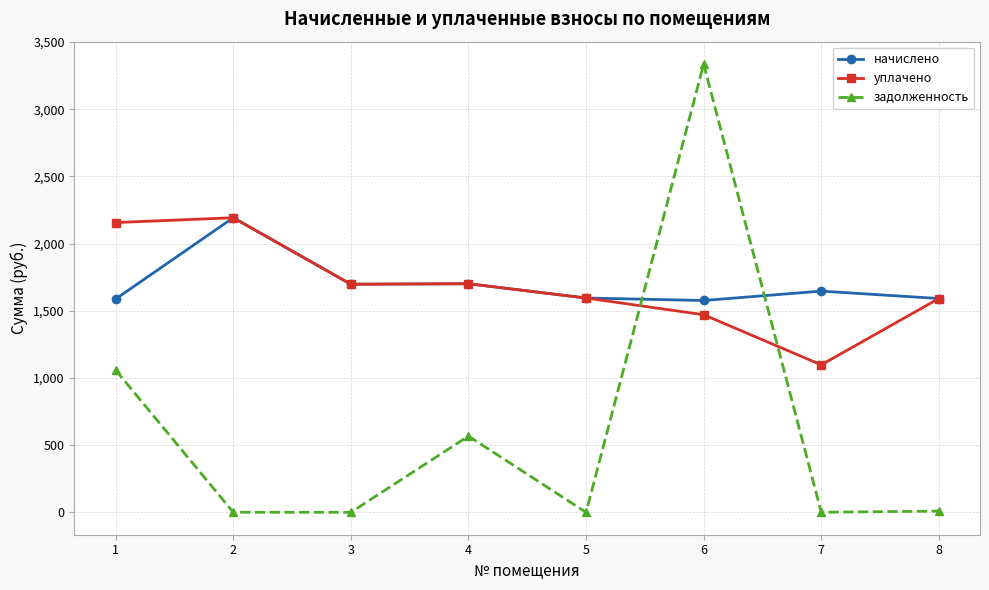

The value of задолженность at 3 is 0.0. True or false?

True